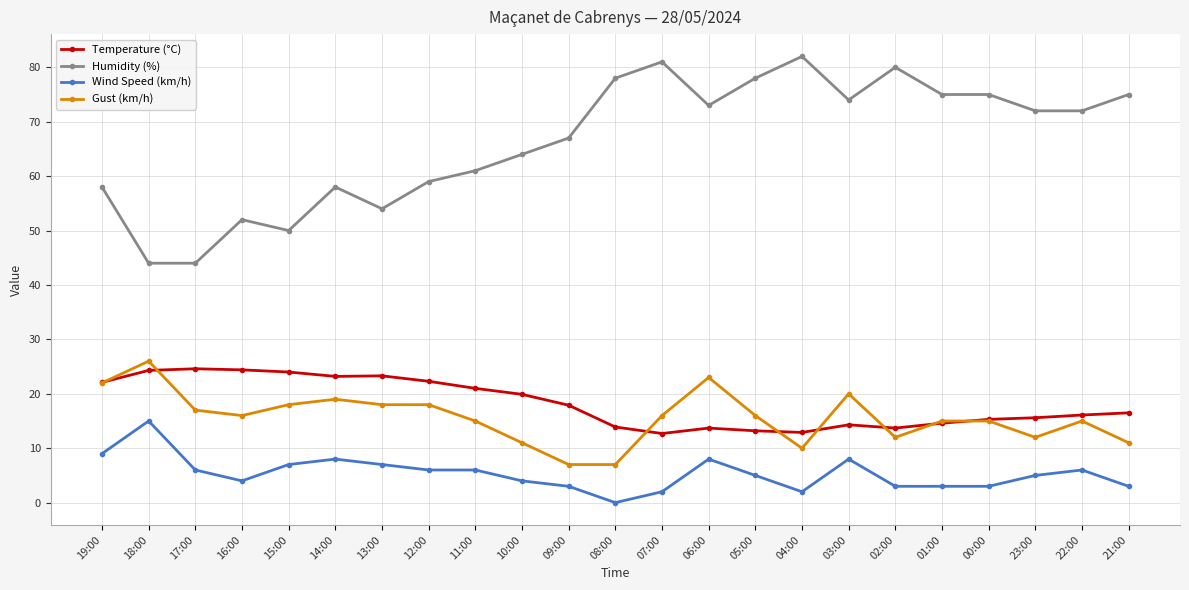

What is the value of the Wind Speed (km/h) point at the 9th from the left?

6.0